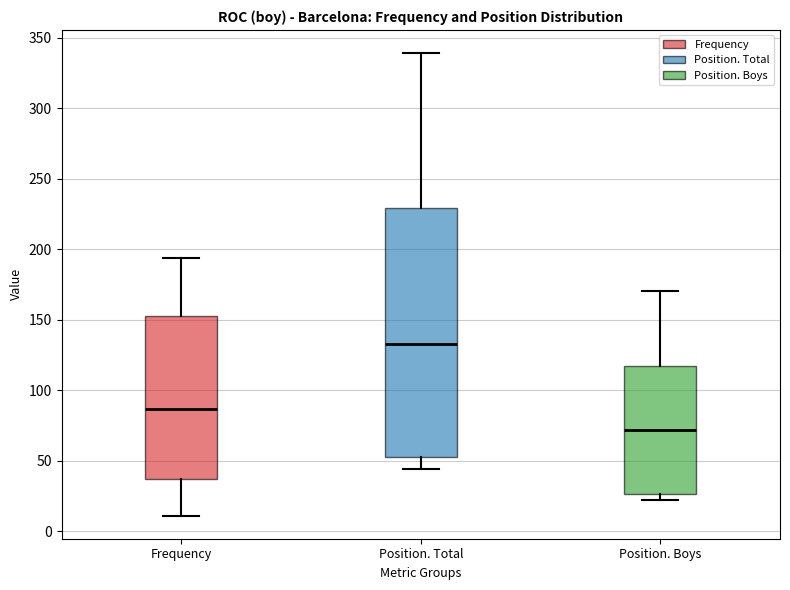

Where does the upper whisker of the box for Position. Total end on the y-axis? The values are not printed on the chart, so give them approximately, as read against the axis.

340